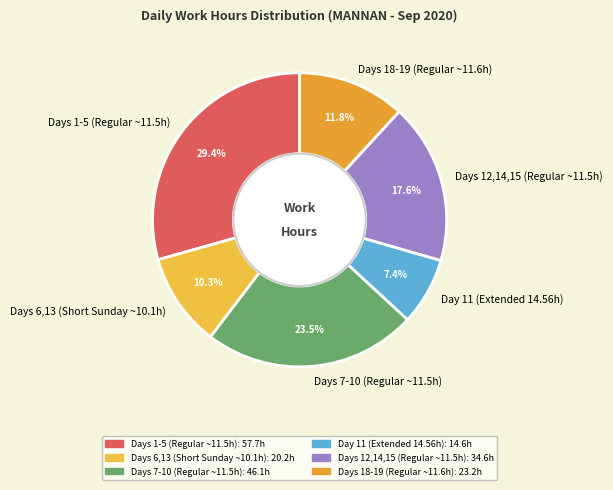

Which category has the smallest portion of the pie?

Day 11 (Extended 14.56h)